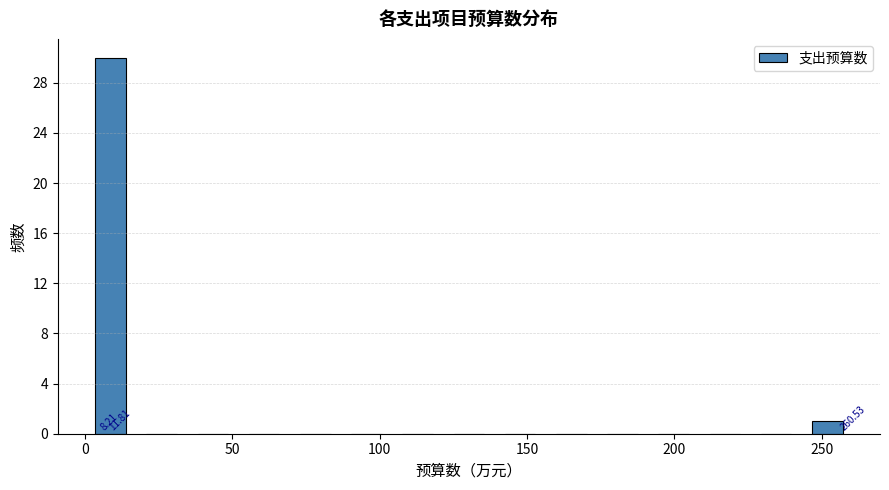

Around what value on the x-axis is the tallest bar? Give the approximate position of its centre, as read against the axis.

10